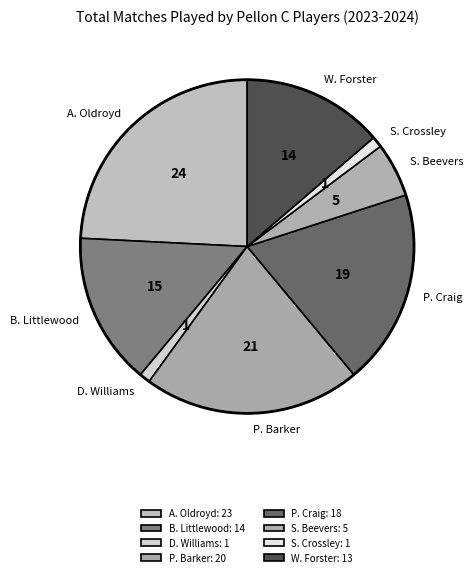

Is there a majority slice in this chart?

No